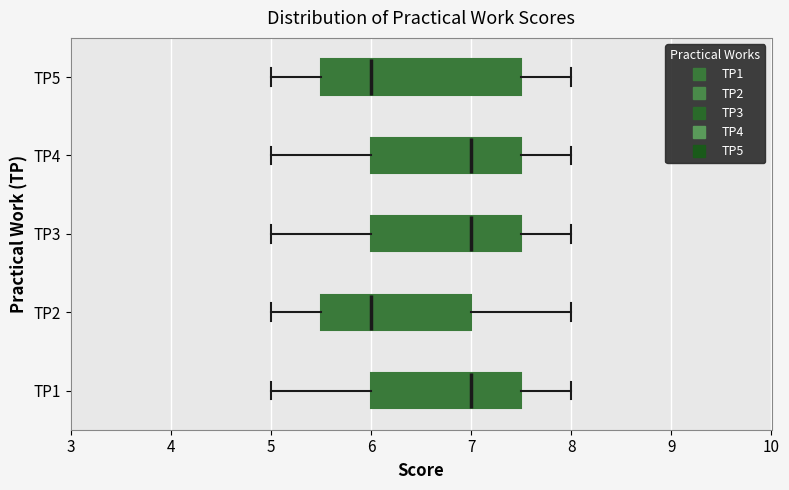

Reading bottom to top, transcribe this box plot: for each box, give where its median line is, the range the box spans, and where its two whiskers end, as read against the x-axis. The values are not printed on the chart, so give them approximately, as read against the axis.

TP1: median 7.0, box 6.0 to 7.5, whiskers 5.0 to 8.0
TP2: median 6.0, box 5.5 to 7.0, whiskers 5.0 to 8.0
TP3: median 7.0, box 6.0 to 7.5, whiskers 5.0 to 8.0
TP4: median 7.0, box 6.0 to 7.5, whiskers 5.0 to 8.0
TP5: median 6.0, box 5.5 to 7.5, whiskers 5.0 to 8.0